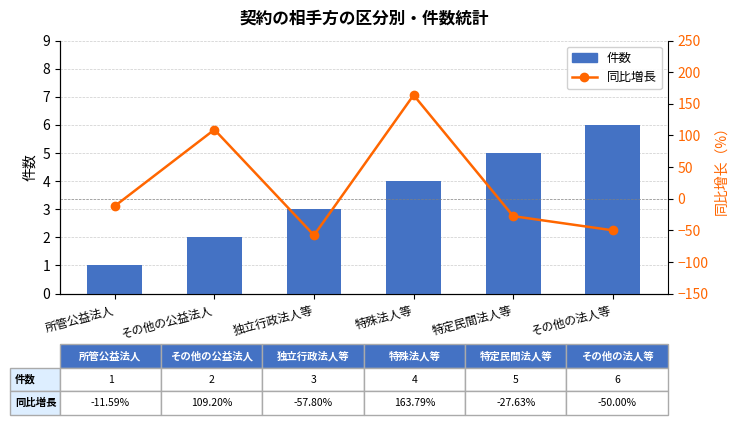

What is the sum of all 同比增长 values?

126.0